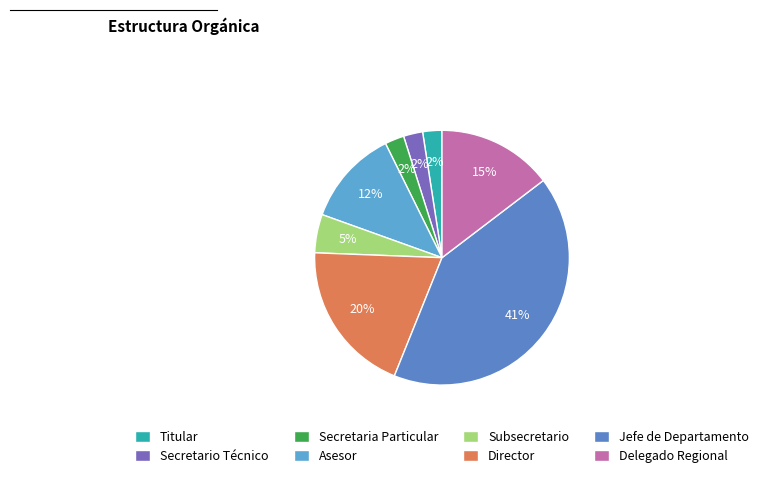

The Asesor slice represents 20% of the pie. True or false?

False